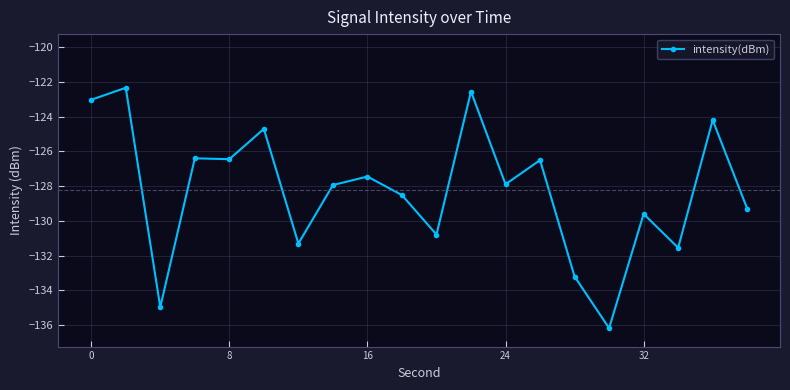

What is the minimum value shown in the chart?

-136.2